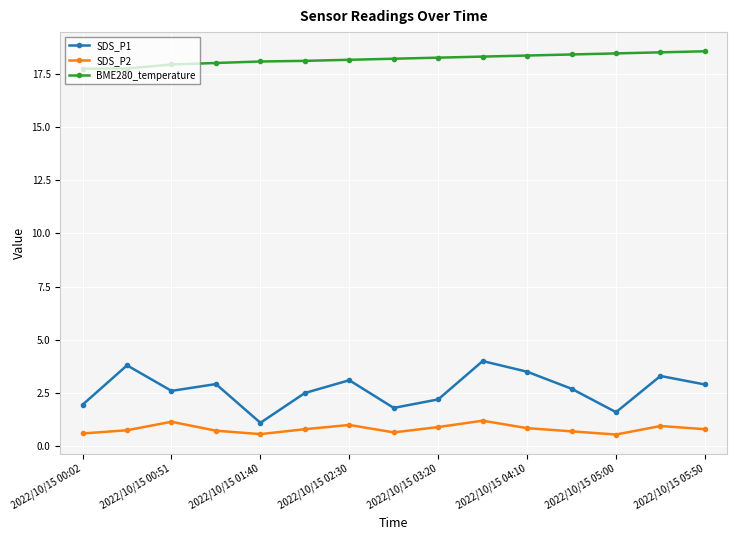

True or false: BME280_temperature and SDS_P2 cross at least once.

False